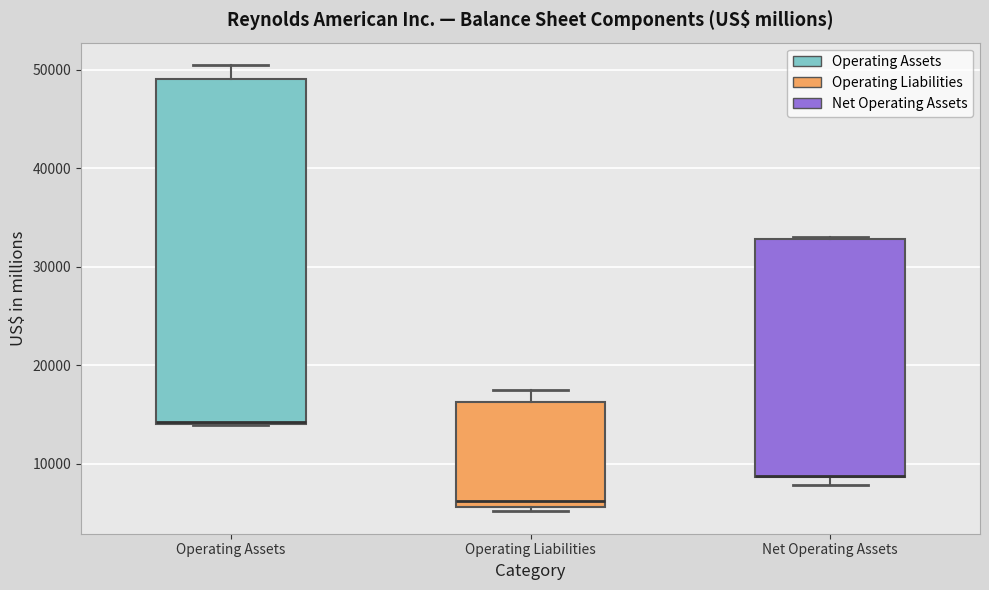

Which box is the tallest, from its lower edge to its upper edge?

Operating Assets